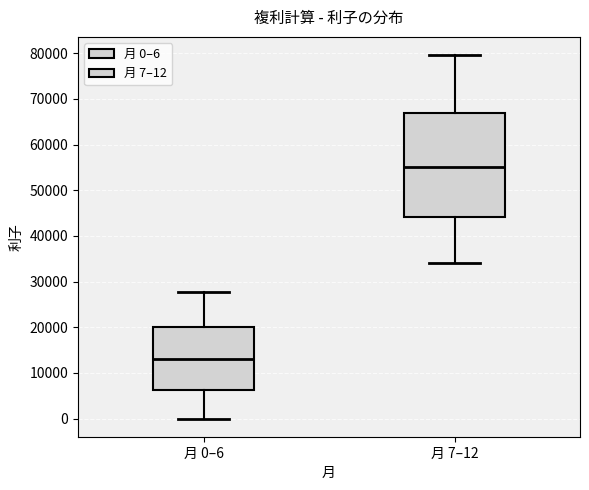

Reading left to right, read every box against the y-axis: the position of its median line, the range the box covers, and the ends of its whiskers. The values are not printed on the chart, so give them approximately, as read against the axis.

月 0–6: median 13000, box 6000 to 20000, whiskers 0 to 28000
月 7–12: median 55000, box 44000 to 67000, whiskers 34000 to 80000